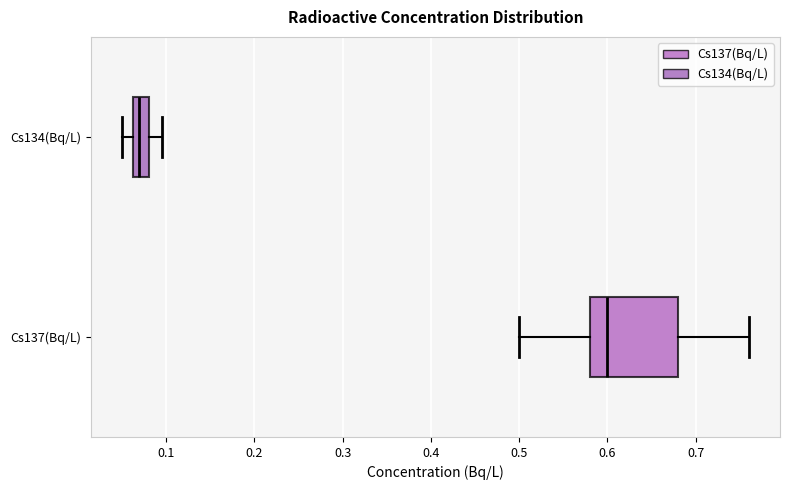

Which box's median line is the furthest to the left?

Cs134(Bq/L)